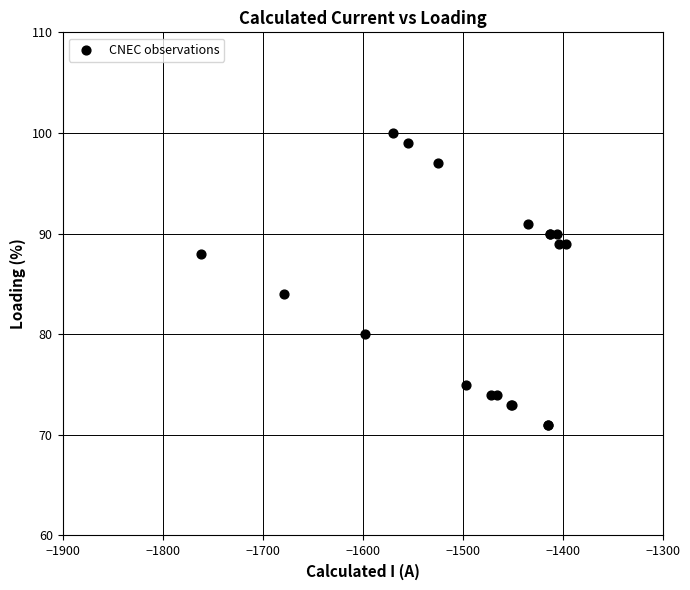

What Y value in the scatter plot is closest to 85?

84